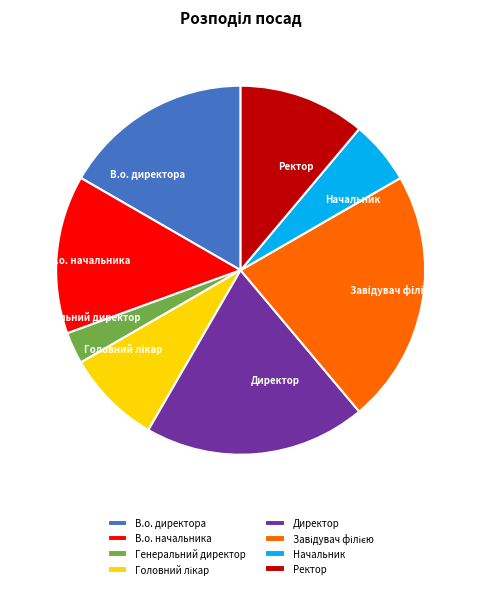

Does any single category account for the majority?

No